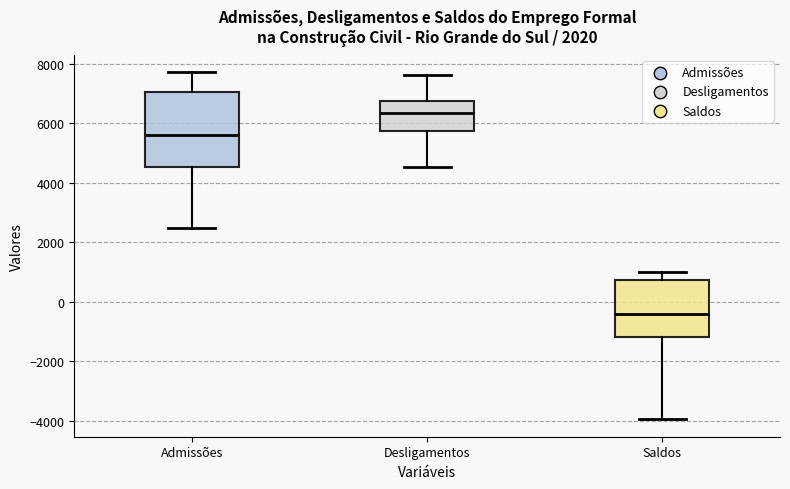

Where does the upper whisker of the box for Admissões end on the y-axis? The values are not printed on the chart, so give them approximately, as read against the axis.

7800